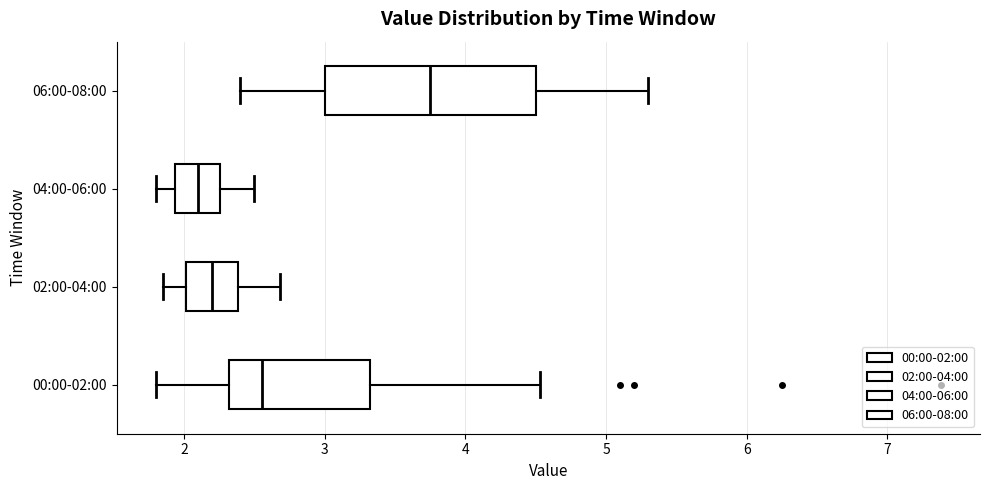

Reading bottom to top, transcribe this box plot: for each box, give where its median line is, the range the box spans, and where its two whiskers end, as read against the x-axis. The values are not printed on the chart, so give them approximately, as read against the axis.

00:00-02:00: median 2.6, box 2.3 to 3.3, whiskers 1.8 to 4.5
02:00-04:00: median 2.2, box 2.0 to 2.4, whiskers 1.9 to 2.7
04:00-06:00: median 2.1, box 1.9 to 2.3, whiskers 1.8 to 2.5
06:00-08:00: median 3.8, box 3.0 to 4.5, whiskers 2.4 to 5.3